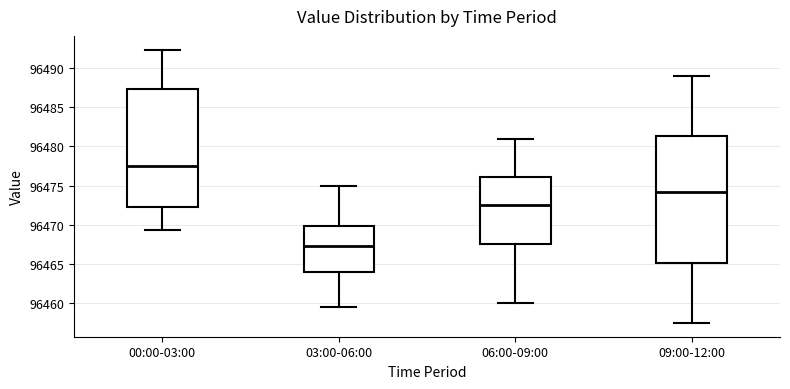

Reading left to right, transcribe this box plot: for each box, give where its median line is, the range the box spans, and where its two whiskers end, as read against the y-axis. The values are not printed on the chart, so give them approximately, as read against the axis.

00:00-03:00: median 96477.5, box 96472.5 to 96487.5, whiskers 96469.5 to 96492.5
03:00-06:00: median 96467.5, box 96464.0 to 96470.0, whiskers 96459.5 to 96475.0
06:00-09:00: median 96472.5, box 96467.5 to 96476.0, whiskers 96460.0 to 96481.0
09:00-12:00: median 96474.5, box 96465.0 to 96481.5, whiskers 96457.5 to 96489.0